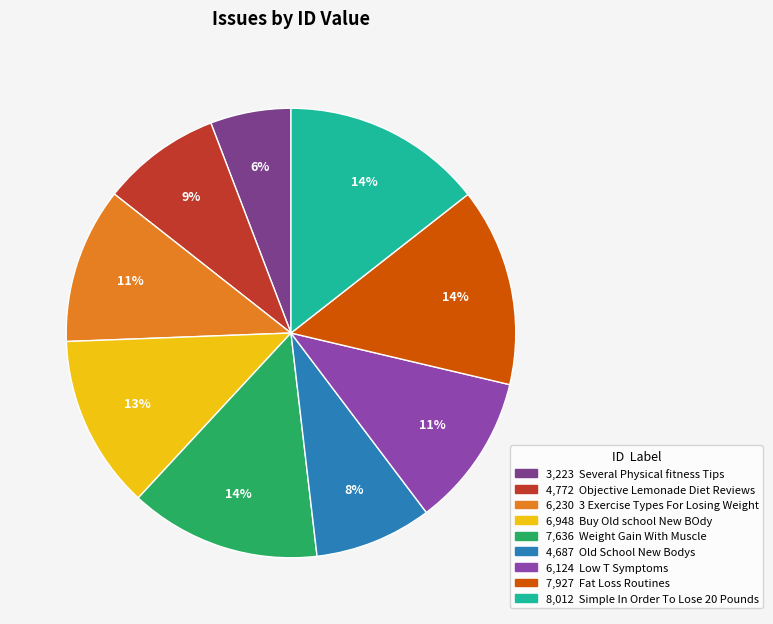

To the nearest percent, what is the average slice percentage?

11%